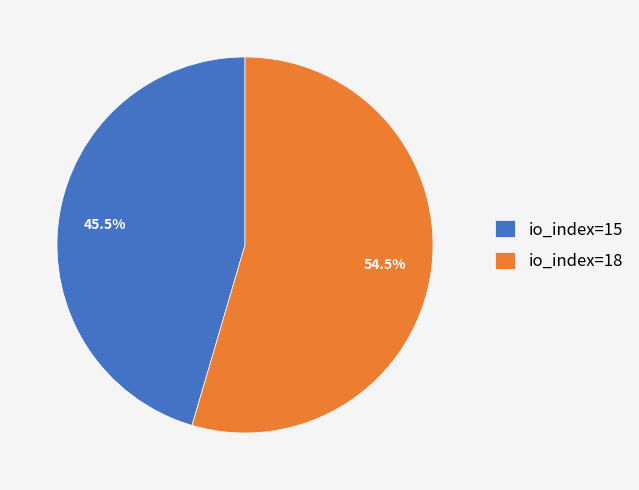

Which has a higher value, io_index=15 or io_index=18?

io_index=18